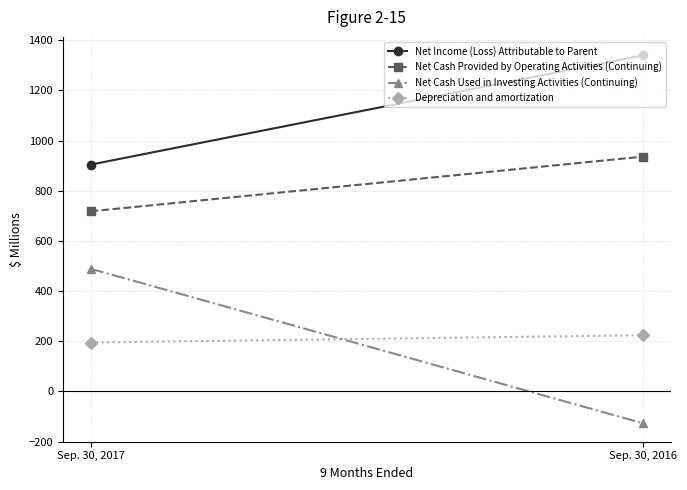

What value does the Depreciation and amortization series have at Sep. 30, 2016?

224